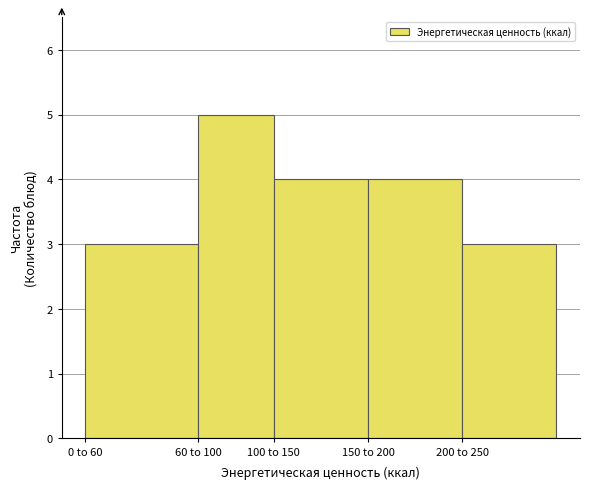

Reading left to right, transcribe all the data shown in this chart.

3	5	4	4	3